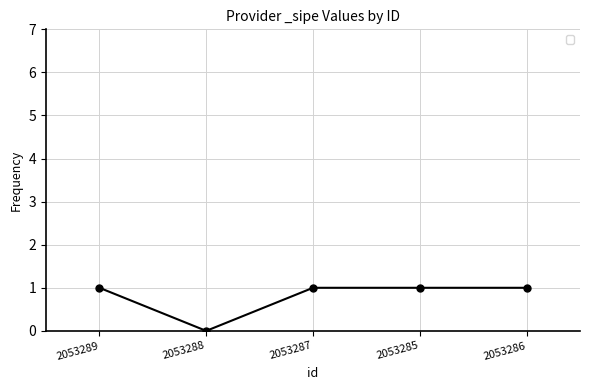

Where is the first local minimum?

2053288